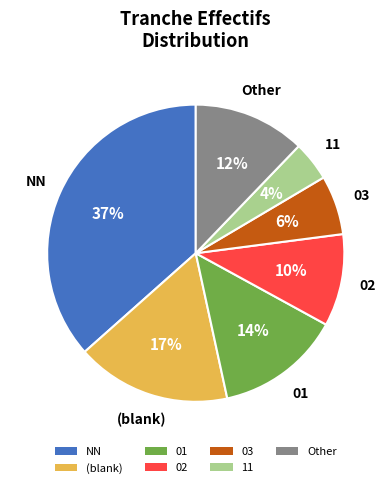

Does 11 represent more than half of the total?

No